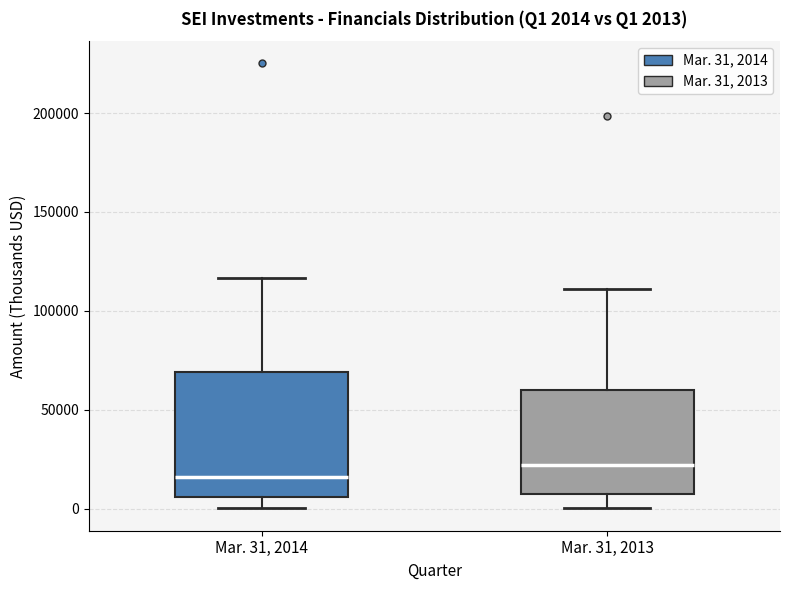

Which box has the highest median line?

Mar. 31, 2013